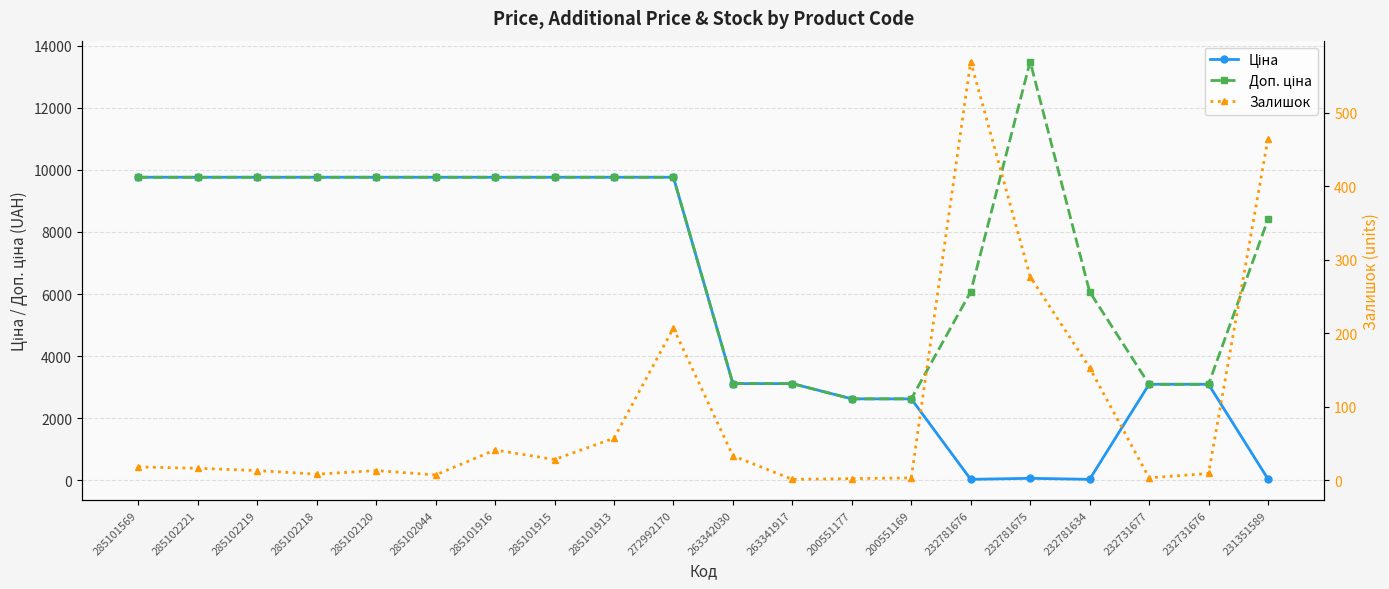

At which label is Доп. ціна closest to 8057?

231351589